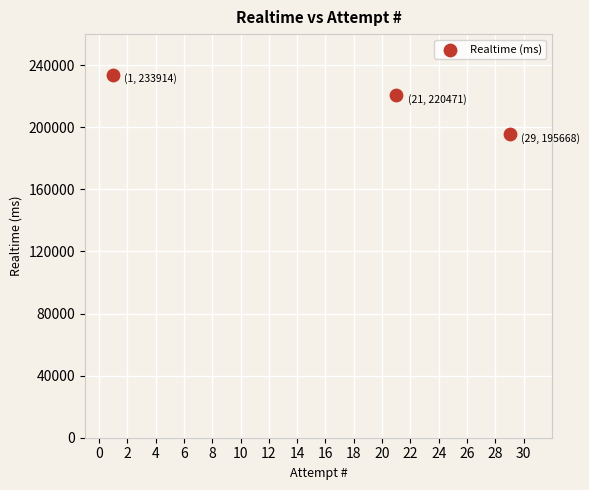

What Y value in the scatter plot is closest to 214791?

220471